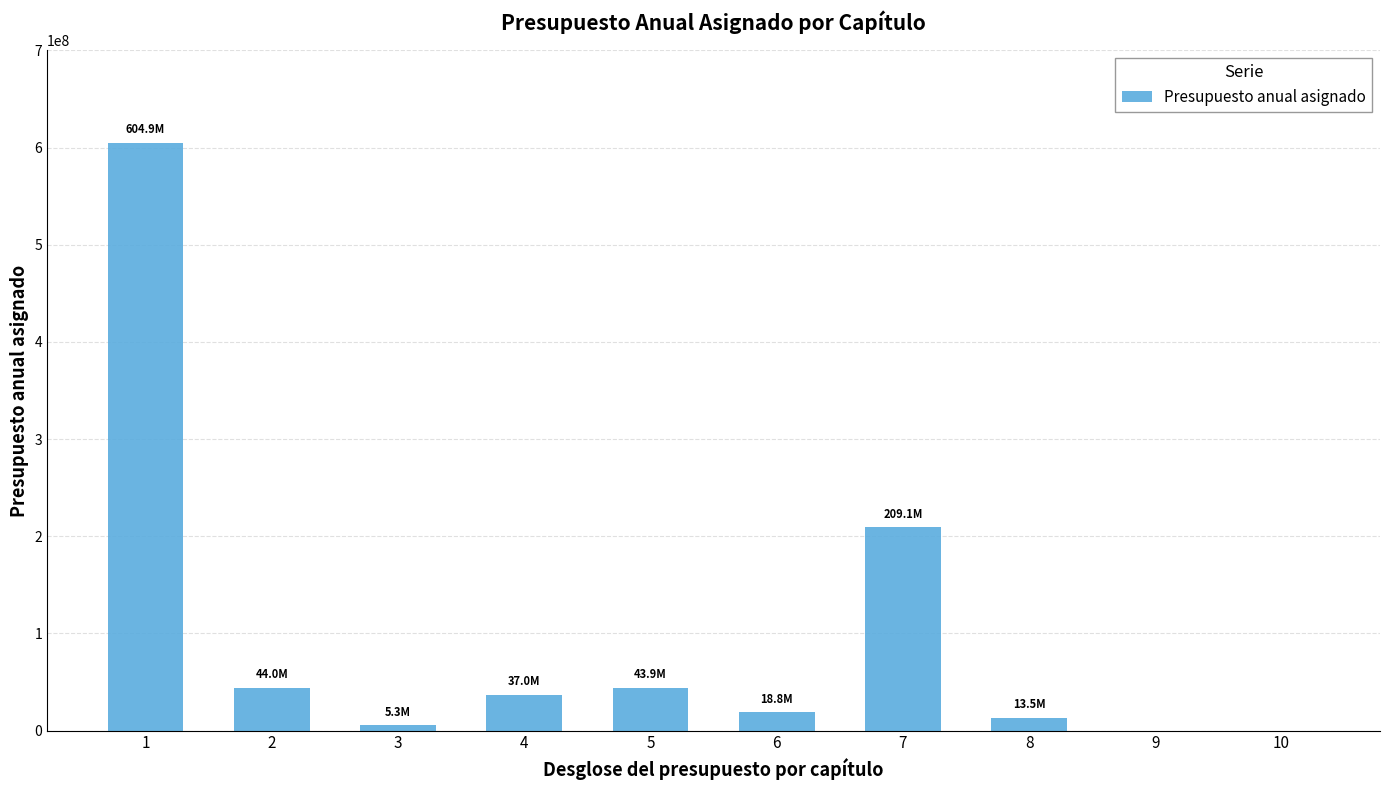

What is the difference between the values at 2 and 10?

44037591